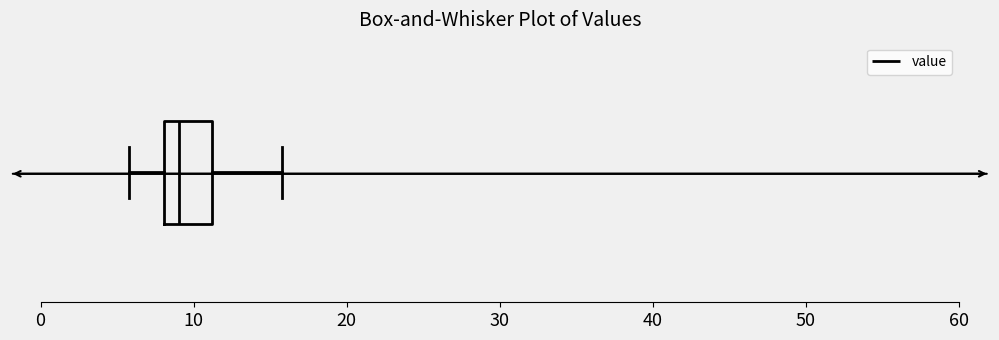

Transcribe this box plot: give where the median line is, the range the box spans, and where the two whiskers end, as read against the x-axis. The values are not printed on the chart, so give them approximately, as read against the axis.

median 9, box 8 to 11, whiskers 6 to 16